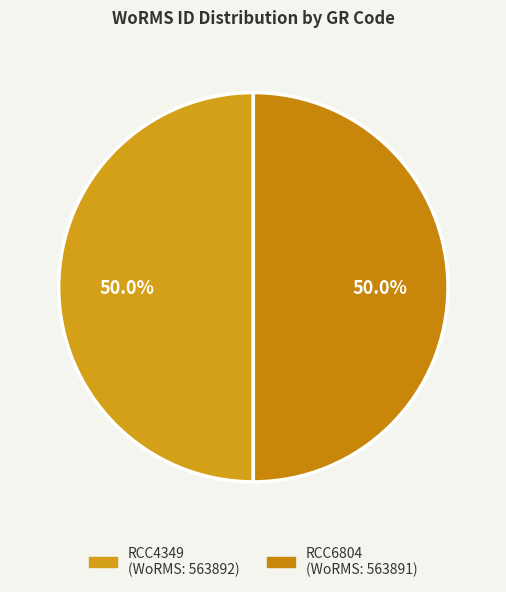

Does RCC4349 represent more than half of the total?

Yes